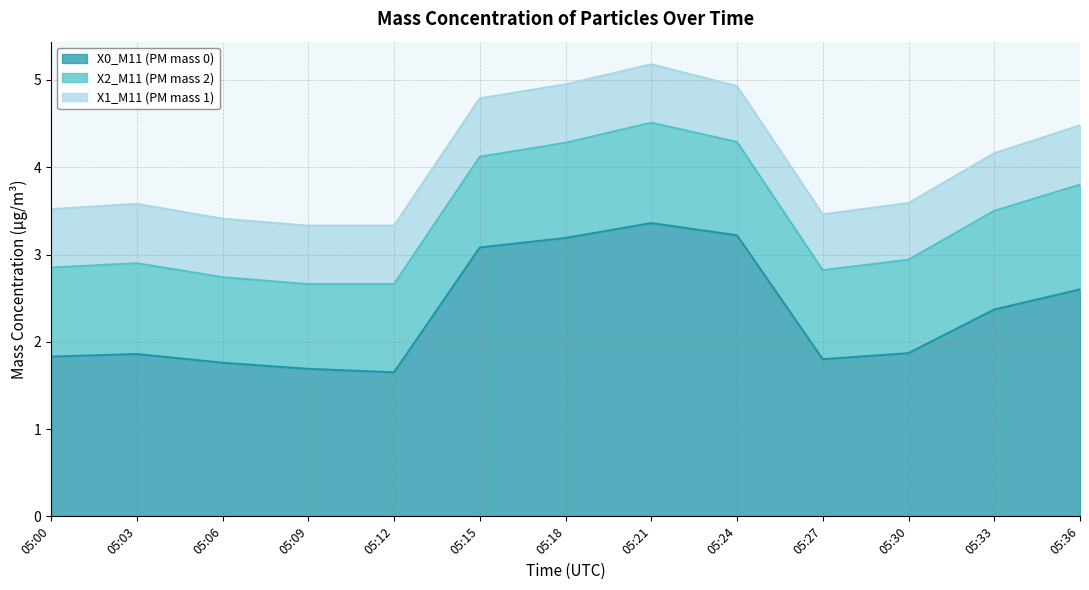

Where does the X2_M11 (PM mass 2) series first go above 1?

05:00